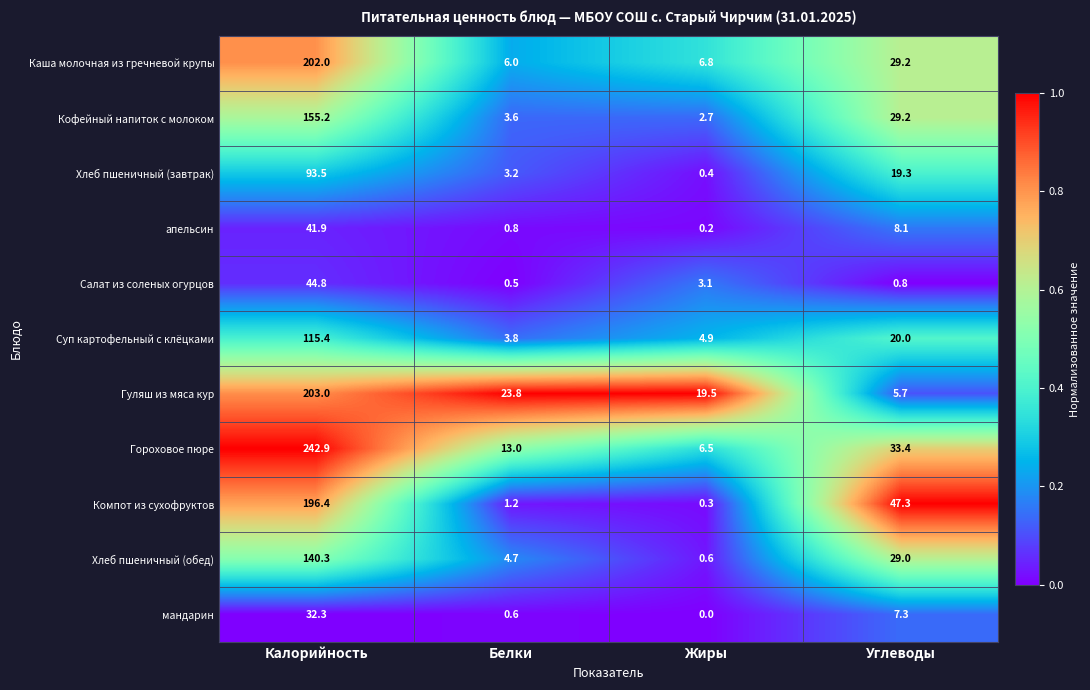

At how many categories does at least one series exceed 0?

4